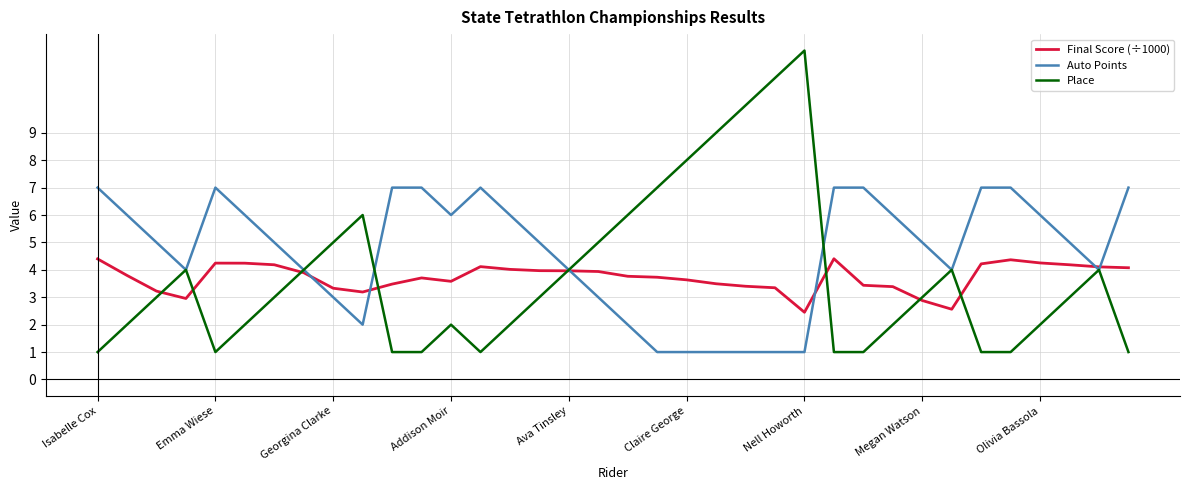

What is the maximum value shown in the chart?

12.0